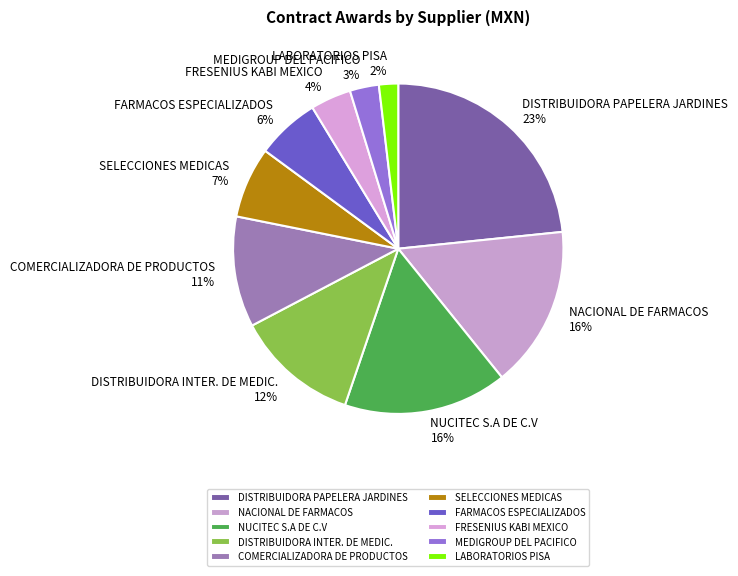

How many segments does this pie chart have?

10